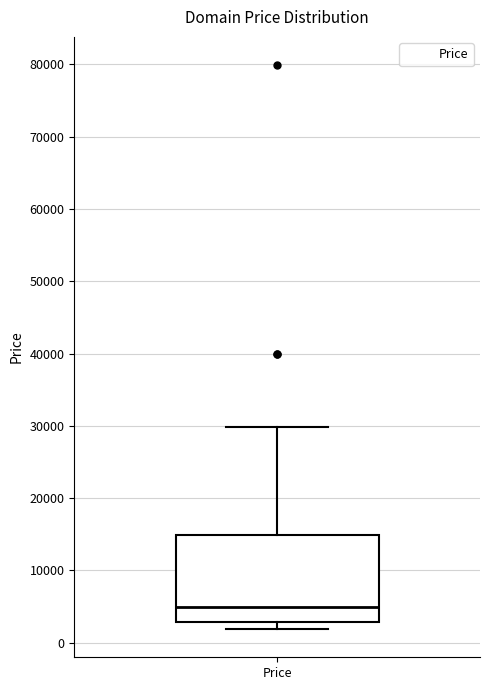

Transcribe this box plot: give where the median line is, the range the box spans, and where the two whiskers end, as read against the y-axis. The values are not printed on the chart, so give them approximately, as read against the axis.

median 5000, box 3000 to 15000, whiskers 2000 to 30000